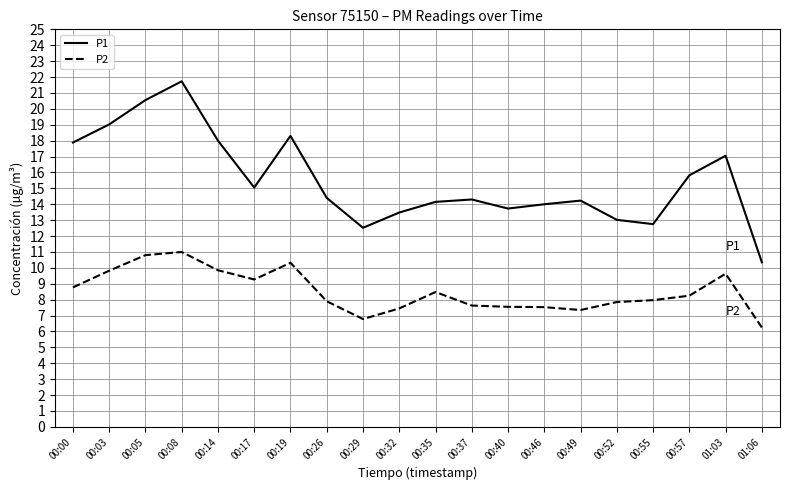

Is the value of P1 at 00:57 greater than the value of P2 at 00:49?

Yes